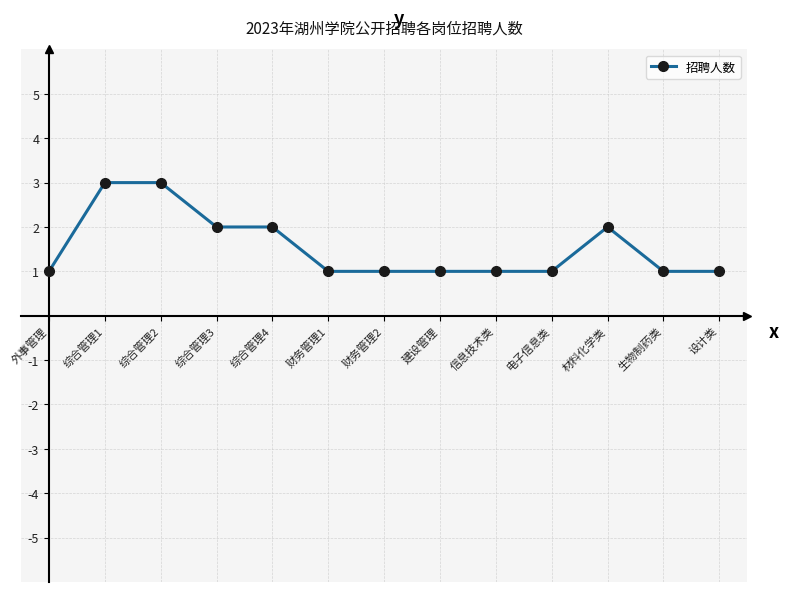

Reading left to right, transcribe all the data shown in this chart.

外事管理=1	综合管理1=3	综合管理2=3	综合管理3=2	综合管理4=2	财务管理1=1	财务管理2=1	建设管理=1	信息技术类=1	电子信息类=1	材料化学类=2	生物制药类=1	设计类=1